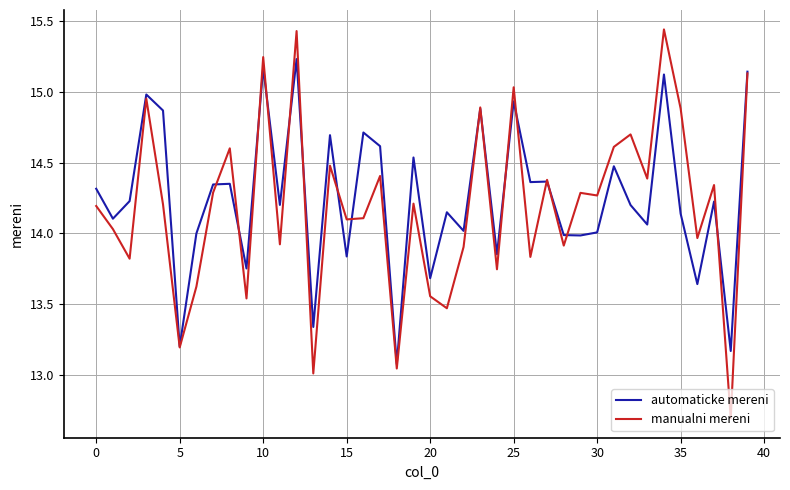

What is the minimum value for manualni mereni?

12.7